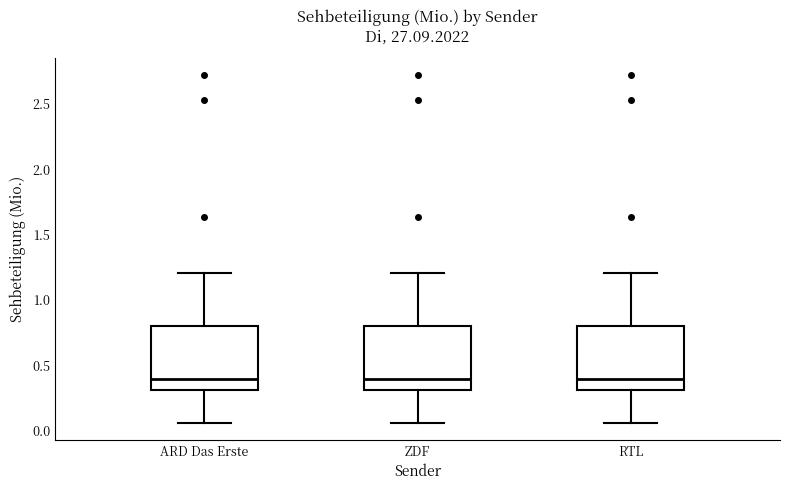

Reading left to right, transcribe this box plot: for each box, give where its median line is, the range the box spans, and where its two whiskers end, as read against the y-axis. The values are not printed on the chart, so give them approximately, as read against the axis.

ARD Das Erste: median 0.40, box 0.30 to 0.80, whiskers 0.05 to 1.20
ZDF: median 0.40, box 0.30 to 0.80, whiskers 0.05 to 1.20
RTL: median 0.40, box 0.30 to 0.80, whiskers 0.05 to 1.20